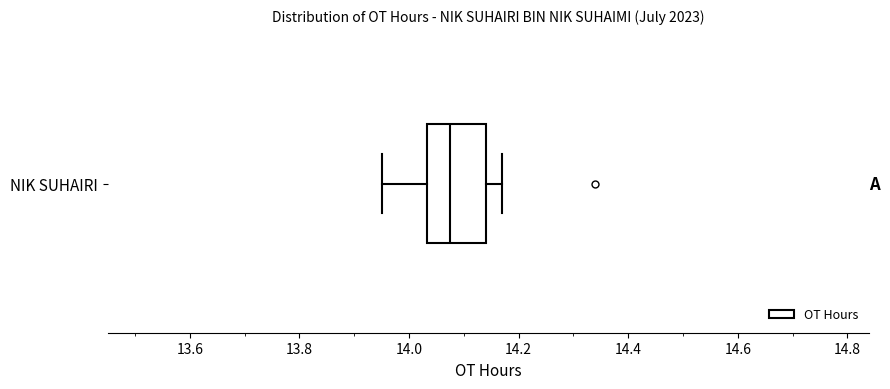

Where does the right whisker of the box for NIK SUHAIRI end on the x-axis? The values are not printed on the chart, so give them approximately, as read against the axis.

14.18